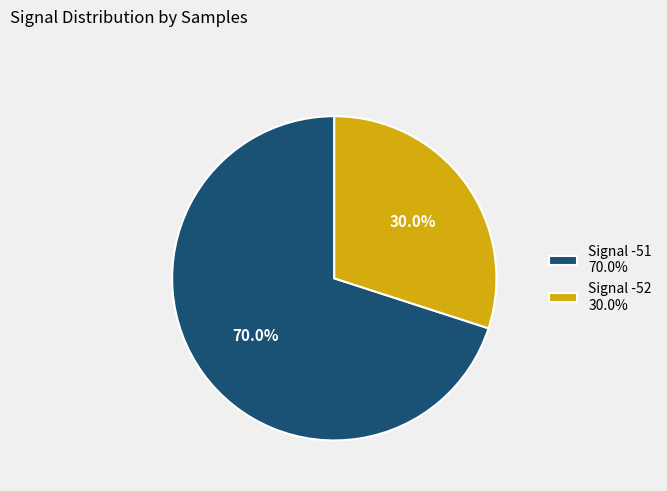

What is the smallest slice in the pie chart?

Signal -52 30.0%